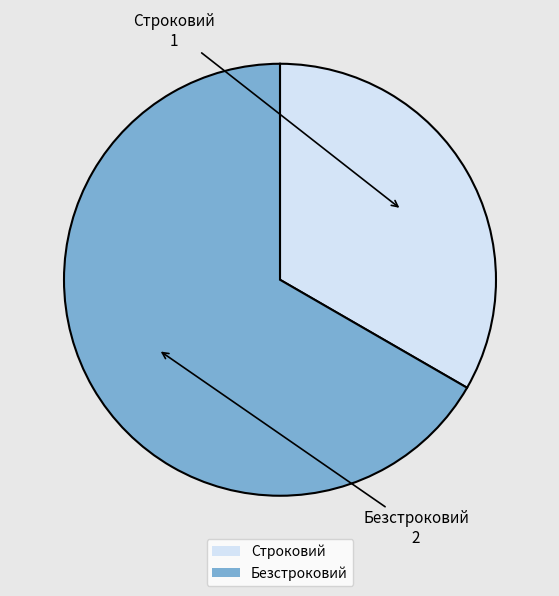

Does Строковий account for over 50% of the chart?

No